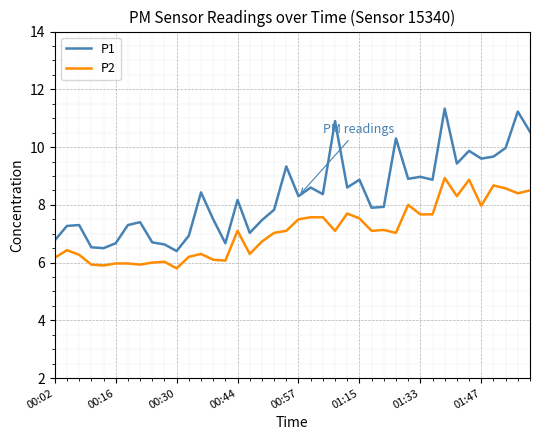

Which series has the largest range (max minus min)?

P1